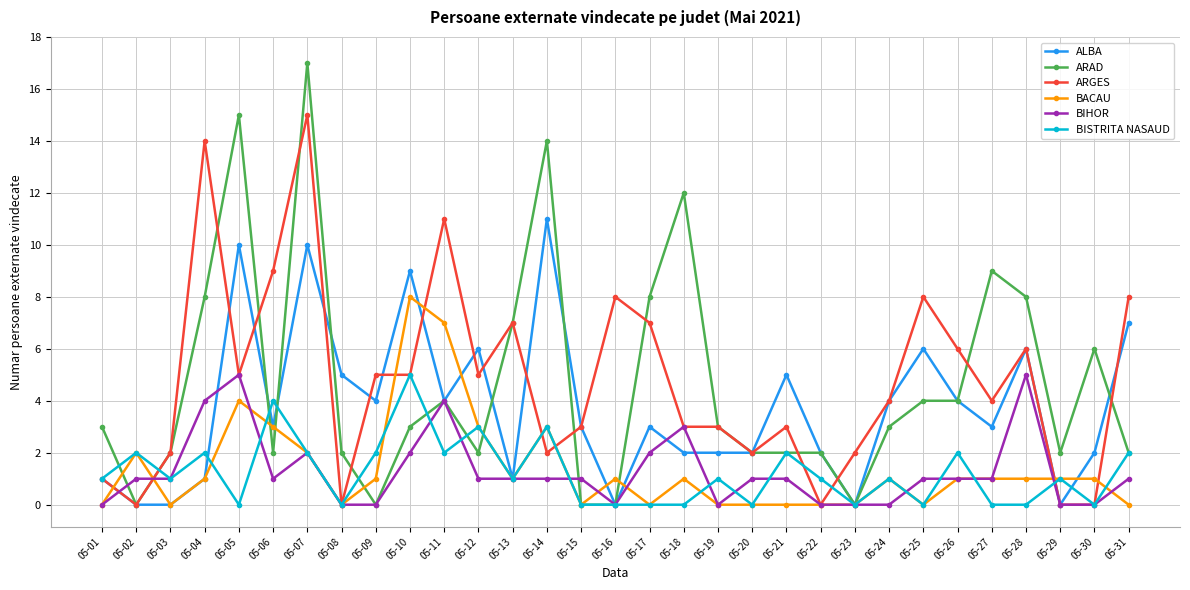

Reading left to right, extract all data points from this chart.

ALBA: 05-01=1	05-02=0	05-03=0	05-04=1	05-05=10	05-06=3	05-07=10	05-08=5	05-09=4	05-10=9	05-11=4	05-12=6	05-13=1	05-14=11	05-15=3	05-16=0	05-17=3	05-18=2	05-19=2	05-20=2	05-21=5	05-22=2	05-23=0	05-24=4	05-25=6	05-26=4	05-27=3	05-28=6	05-29=0	05-30=2	05-31=7
ARAD: 05-01=3	05-02=0	05-03=2	05-04=8	05-05=15	05-06=2	05-07=17	05-08=2	05-09=0	05-10=3	05-11=4	05-12=2	05-13=7	05-14=14	05-15=0	05-16=0	05-17=8	05-18=12	05-19=3	05-20=2	05-21=2	05-22=2	05-23=0	05-24=3	05-25=4	05-26=4	05-27=9	05-28=8	05-29=2	05-30=6	05-31=2
ARGES: 05-01=1	05-02=0	05-03=2	05-04=14	05-05=5	05-06=9	05-07=15	05-08=0	05-09=5	05-10=5	05-11=11	05-12=5	05-13=7	05-14=2	05-15=3	05-16=8	05-17=7	05-18=3	05-19=3	05-20=2	05-21=3	05-22=0	05-23=2	05-24=4	05-25=8	05-26=6	05-27=4	05-28=6	05-29=0	05-30=0	05-31=8
BACAU: 05-01=0	05-02=2	05-03=0	05-04=1	05-05=4	05-06=3	05-07=2	05-08=0	05-09=1	05-10=8	05-11=7	05-12=3	05-13=1	05-14=3	05-15=0	05-16=1	05-17=0	05-18=1	05-19=0	05-20=0	05-21=0	05-22=0	05-23=0	05-24=1	05-25=0	05-26=1	05-27=1	05-28=1	05-29=1	05-30=1	05-31=0
BIHOR: 05-01=0	05-02=1	05-03=1	05-04=4	05-05=5	05-06=1	05-07=2	05-08=0	05-09=0	05-10=2	05-11=4	05-12=1	05-13=1	05-14=1	05-15=1	05-16=0	05-17=2	05-18=3	05-19=0	05-20=1	05-21=1	05-22=0	05-23=0	05-24=0	05-25=1	05-26=1	05-27=1	05-28=5	05-29=0	05-30=0	05-31=1
BISTRITA NASAUD: 05-01=1	05-02=2	05-03=1	05-04=2	05-05=0	05-06=4	05-07=2	05-08=0	05-09=2	05-10=5	05-11=2	05-12=3	05-13=1	05-14=3	05-15=0	05-16=0	05-17=0	05-18=0	05-19=1	05-20=0	05-21=2	05-22=1	05-23=0	05-24=1	05-25=0	05-26=2	05-27=0	05-28=0	05-29=1	05-30=0	05-31=2